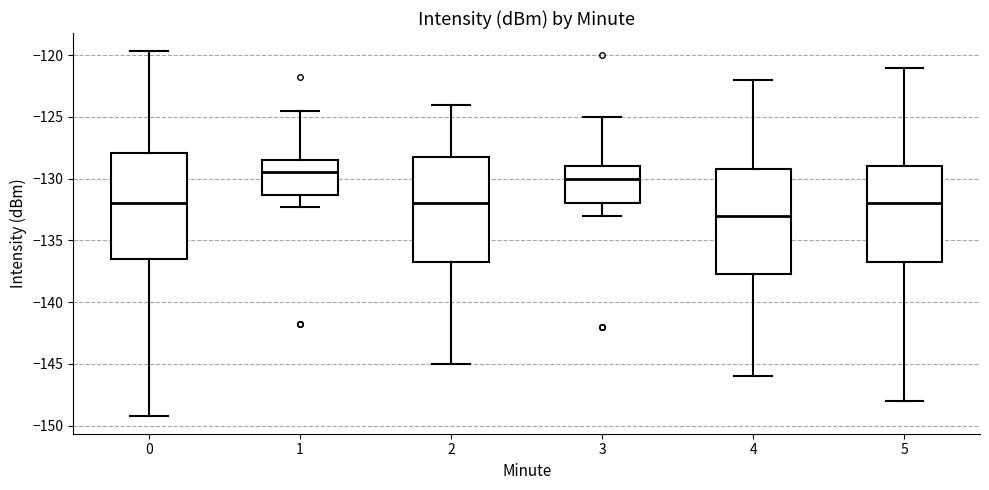

Which box has the lowest median line?

4